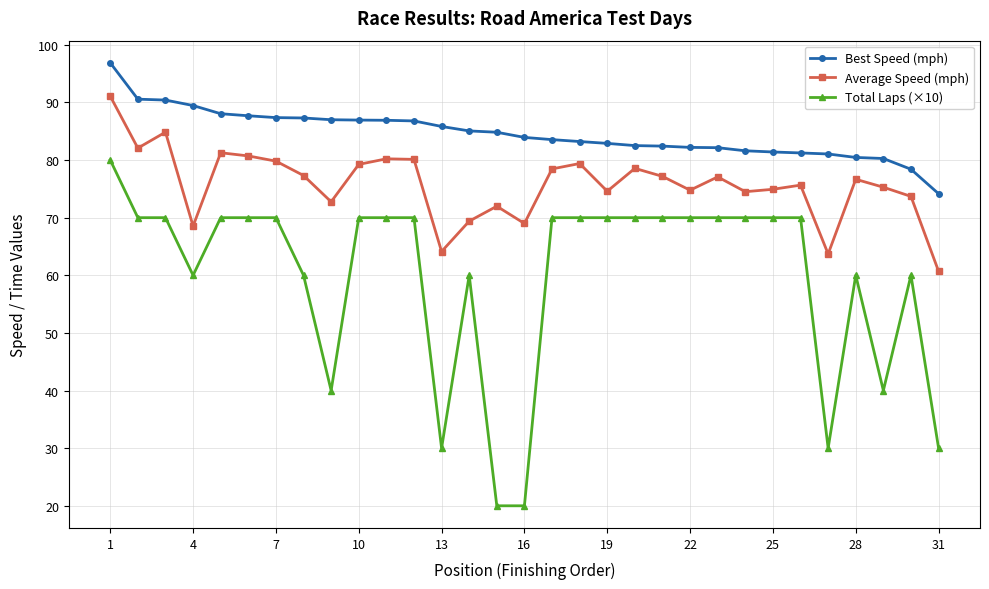

List the series in order of their overall mean, lowest first.

Total Laps (×10), Average Speed (mph), Best Speed (mph)